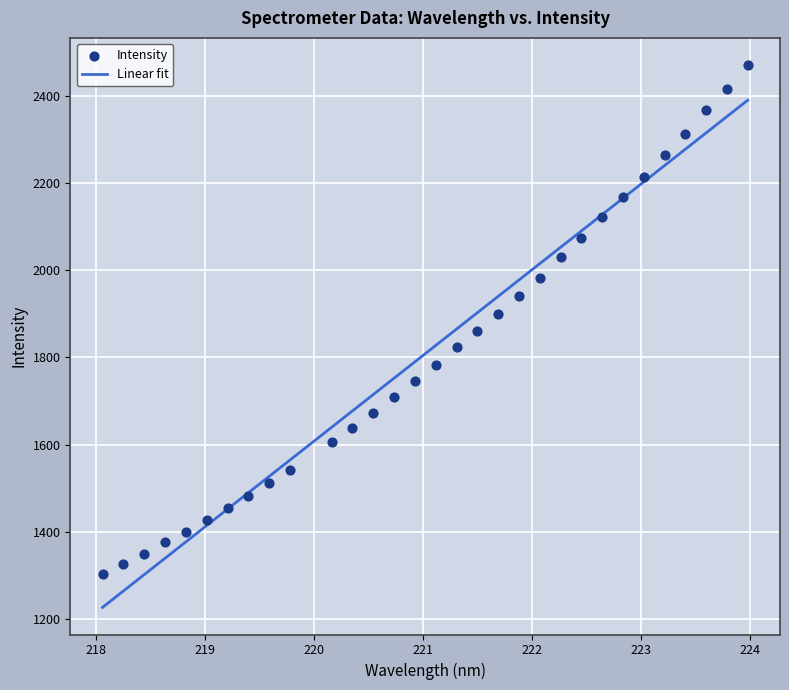

What is the range of X values (max minus min)?

5.9